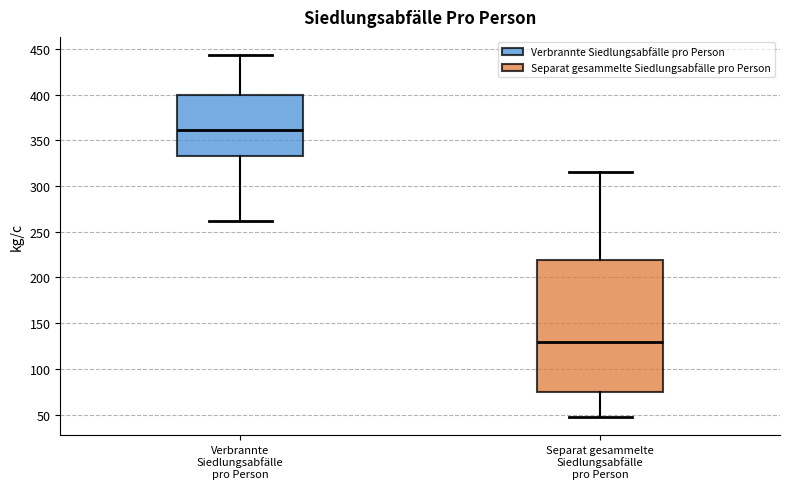

Where is the lower edge of the box for Verbrannte Siedlungsabfälle pro Person on the y-axis? The values are not printed on the chart, so give them approximately, as read against the axis.

335